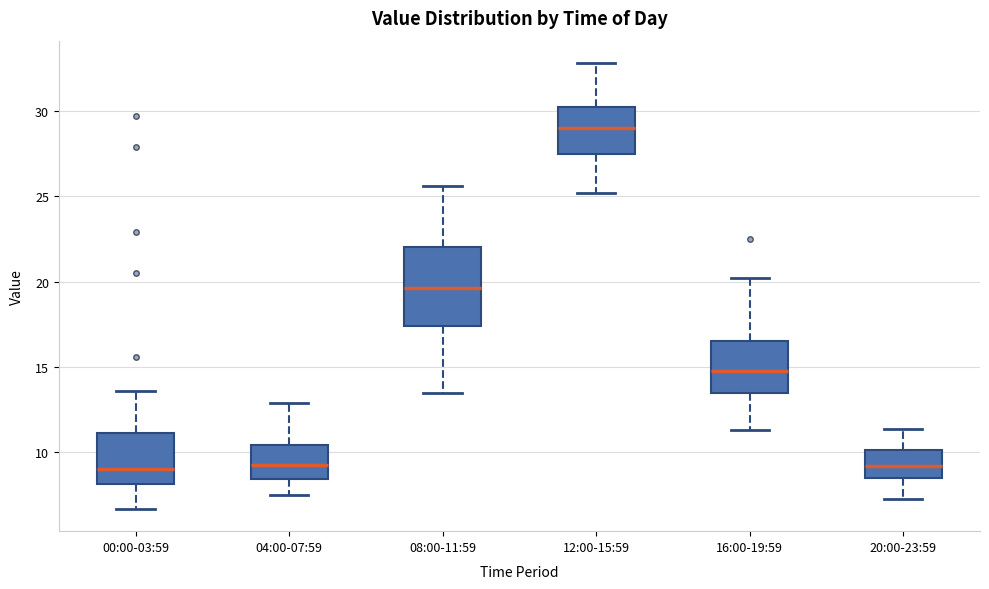

Reading left to right, read every box against the y-axis: the position of its median line, the range the box covers, and the ends of its whiskers. The values are not printed on the chart, so give them approximately, as read against the axis.

00:00-03:59: median 9.0, box 8.0 to 11.0, whiskers 6.5 to 13.5
04:00-07:59: median 9.5, box 8.5 to 10.5, whiskers 7.5 to 13.0
08:00-11:59: median 19.5, box 17.5 to 22.0, whiskers 13.5 to 25.5
12:00-15:59: median 29.0, box 27.5 to 30.5, whiskers 25.0 to 33.0
16:00-19:59: median 15.0, box 13.5 to 16.5, whiskers 11.5 to 20.0
20:00-23:59: median 9.0, box 8.5 to 10.0, whiskers 7.5 to 11.5